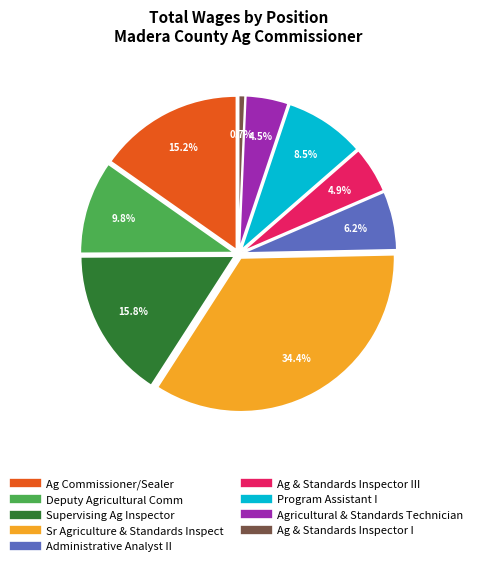

Does any single category account for the majority?

No